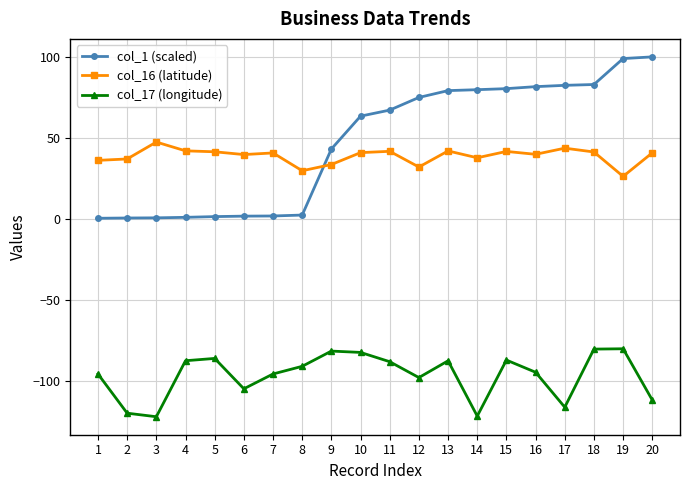

Which series has the largest total across all categories?

col_1 (scaled)